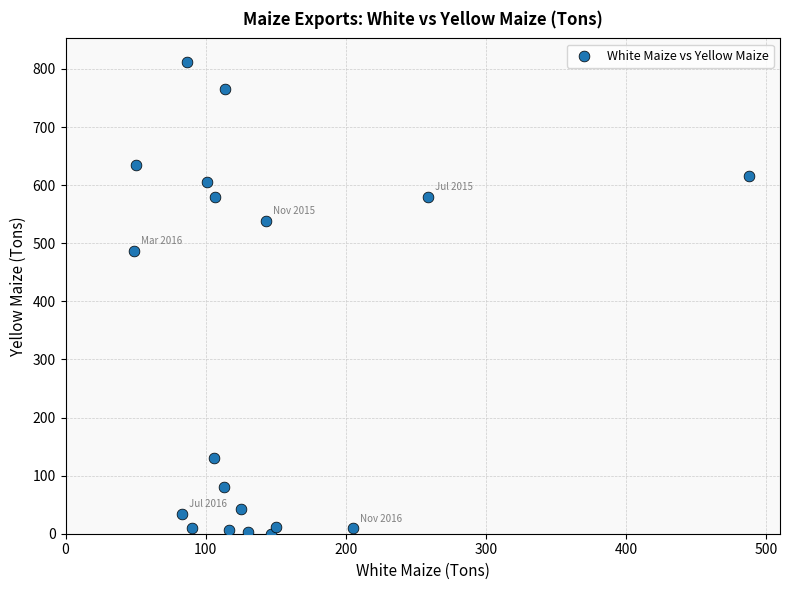

What Y value in the scatter plot is closest to 406?

487